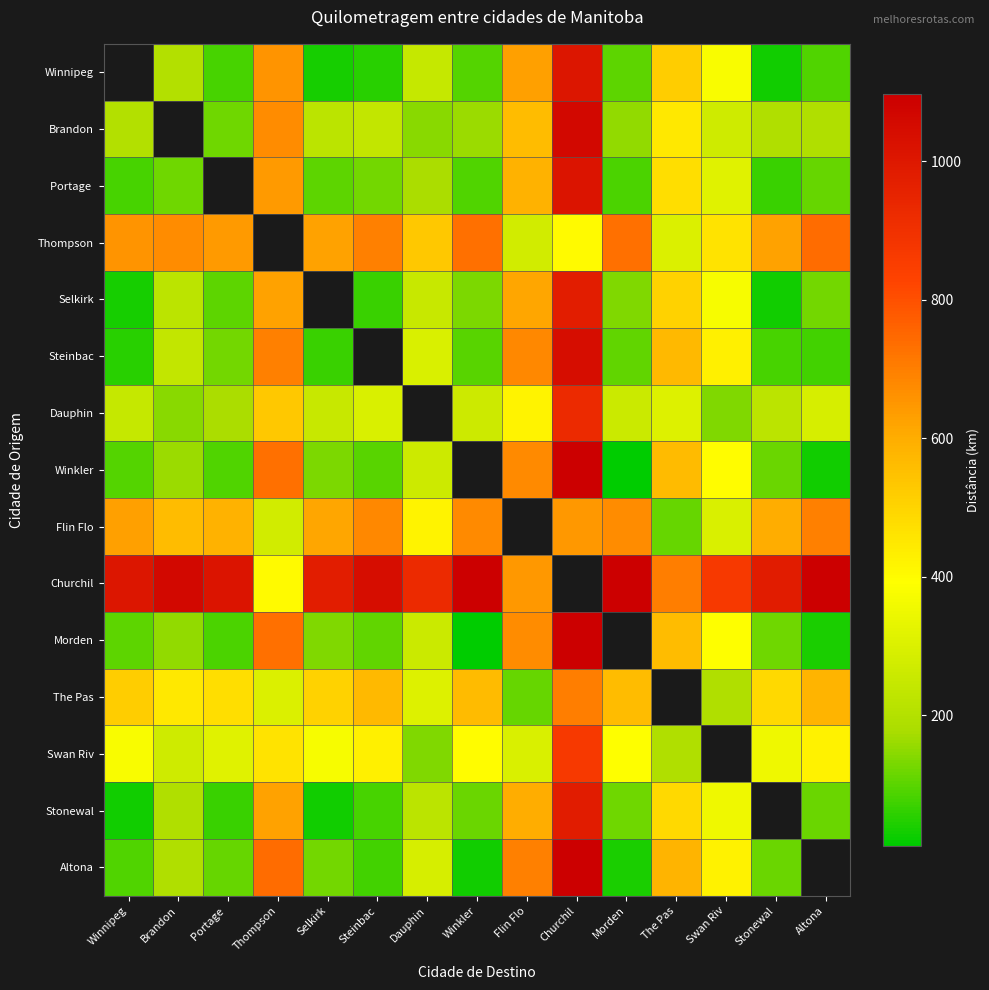

Is the value of Morden at Altona greater than the value of Swan Riv at Churchil?

No